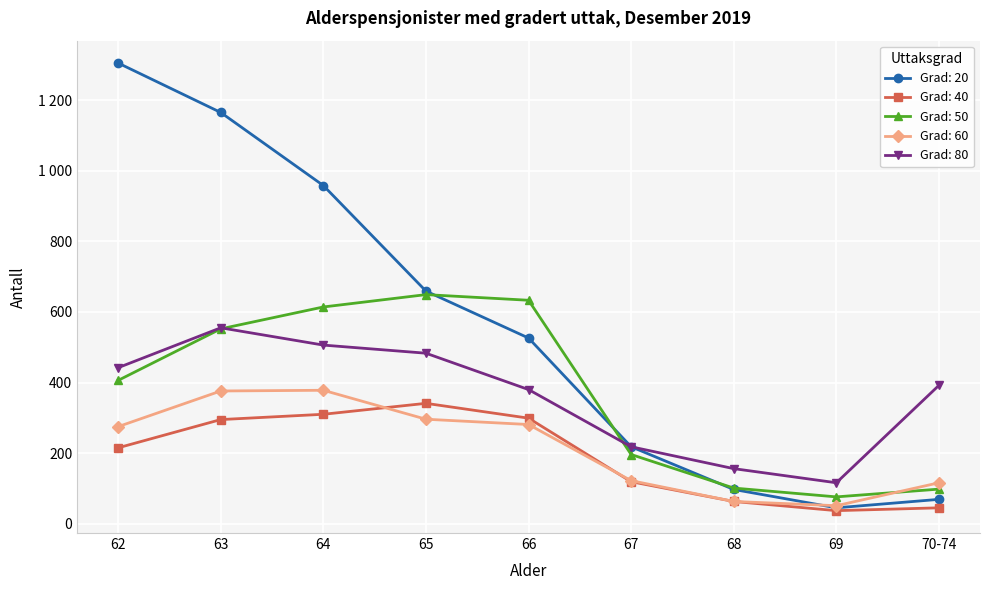

What is the sum of all Grad: 50 values?

3325